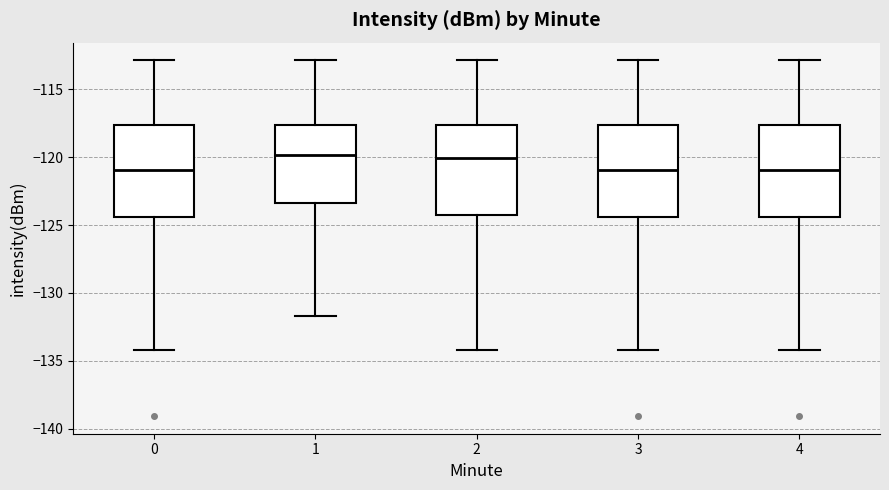

Reading left to right, read every box against the y-axis: the position of its median line, the range the box covers, and the ends of its whiskers. The values are not printed on the chart, so give them approximately, as read against the axis.

0: median -121.0, box -124.5 to -117.5, whiskers -134.0 to -113.0
1: median -120.0, box -123.5 to -117.5, whiskers -131.5 to -113.0
2: median -120.0, box -124.5 to -117.5, whiskers -134.0 to -113.0
3: median -121.0, box -124.5 to -117.5, whiskers -134.0 to -113.0
4: median -121.0, box -124.5 to -117.5, whiskers -134.0 to -113.0